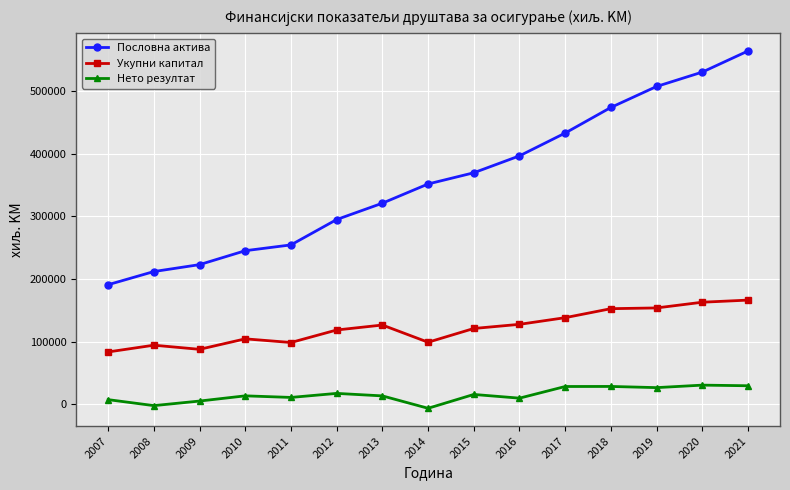

Which series has the largest range (max minus min)?

Пословна актива